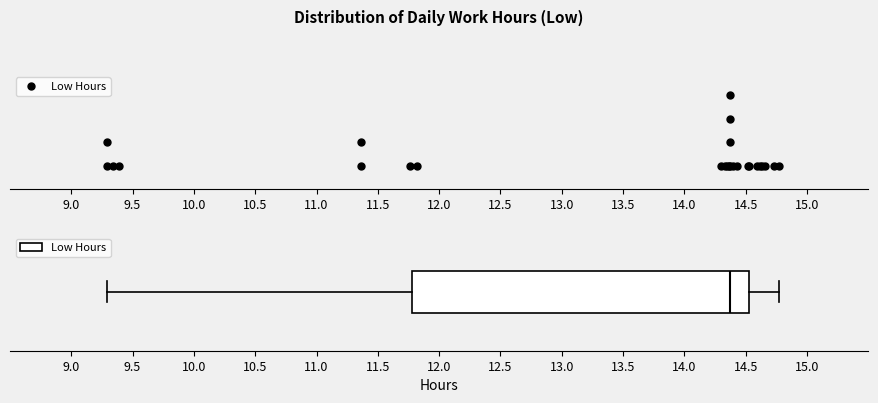

Where is the left edge of the box on the x-axis? The values are not printed on the chart, so give them approximately, as read against the axis.

11.80